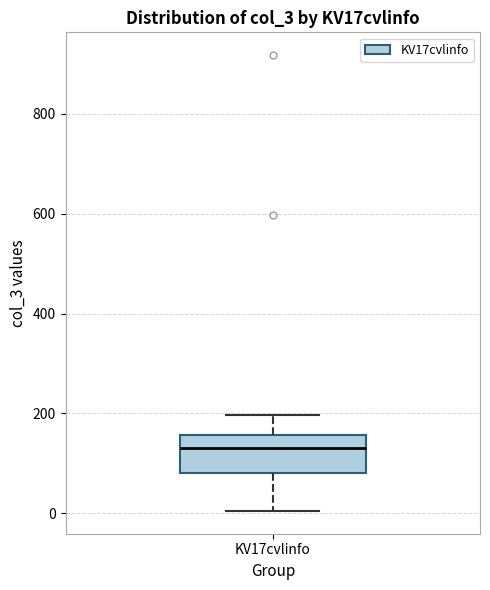

Read this box plot against the y-axis: the position of the median line, the range covered by the box, and the ends of both whiskers. The values are not printed on the chart, so give them approximately, as read against the axis.

median 140, box 80 to 160, whiskers 0 to 200